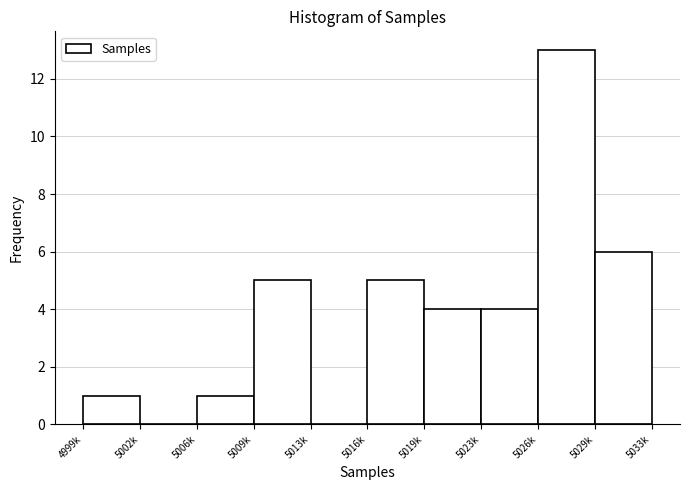

Reading left to right, transcribe all the data shown in this chart.

4999k=1	5002k=0	5006k=1	5009k=5	5013k=0	5016k=5	5019k=4	5023k=4	5026k=13	5029k=6